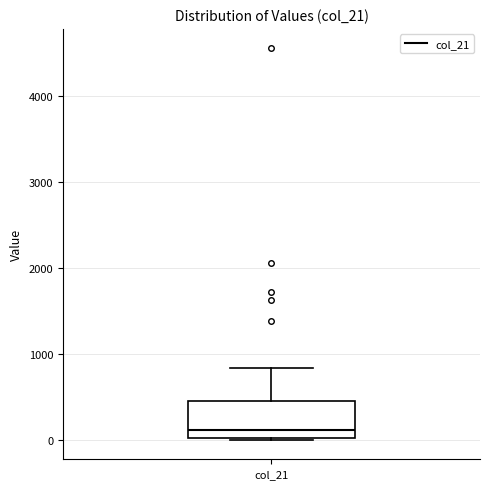

Transcribe this box plot: give where the median line is, the range the box spans, and where the two whiskers end, as read against the y-axis. The values are not printed on the chart, so give them approximately, as read against the axis.

median 100, box 0 to 500, whiskers 0 to 800